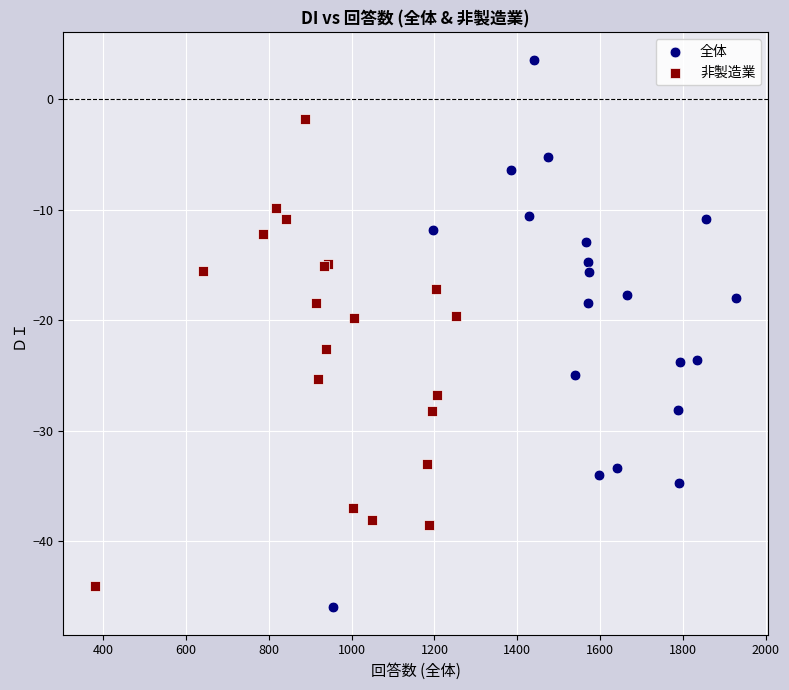

Which series reaches the maximum Y coordinate?

全体